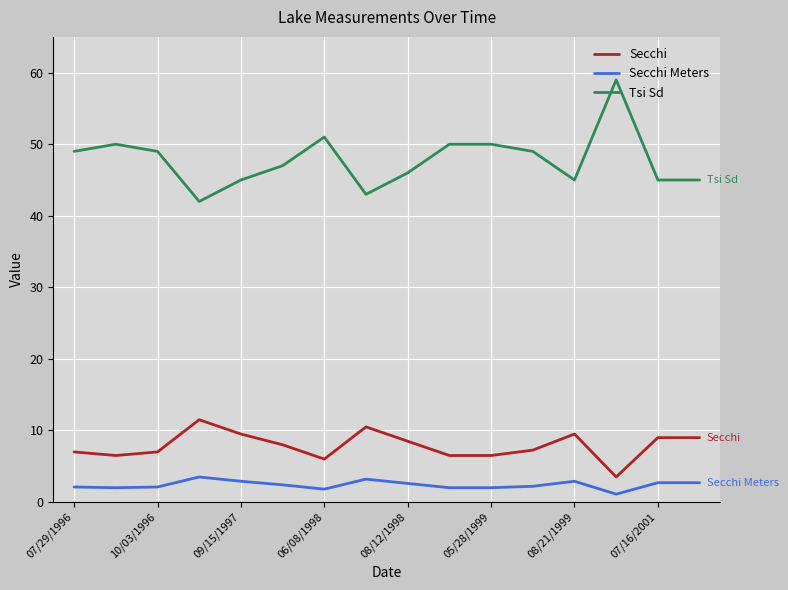

Which series has the largest total across all categories?

Tsi Sd